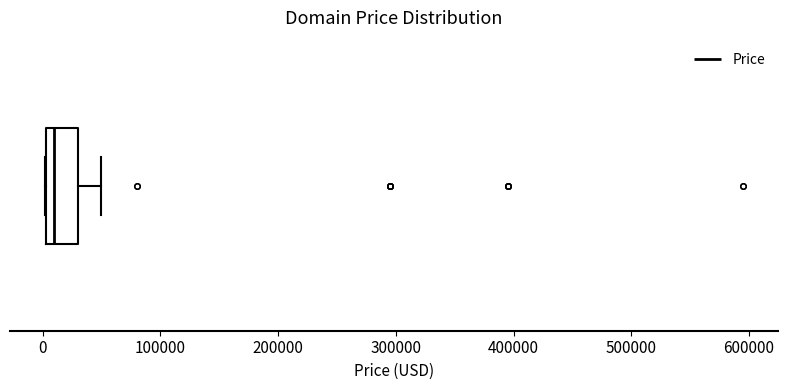

Transcribe this box plot: give where the median line is, the range the box spans, and where the two whiskers end, as read against the x-axis. The values are not printed on the chart, so give them approximately, as read against the axis.

median 10000, box 0 to 30000, whiskers 0 to 50000